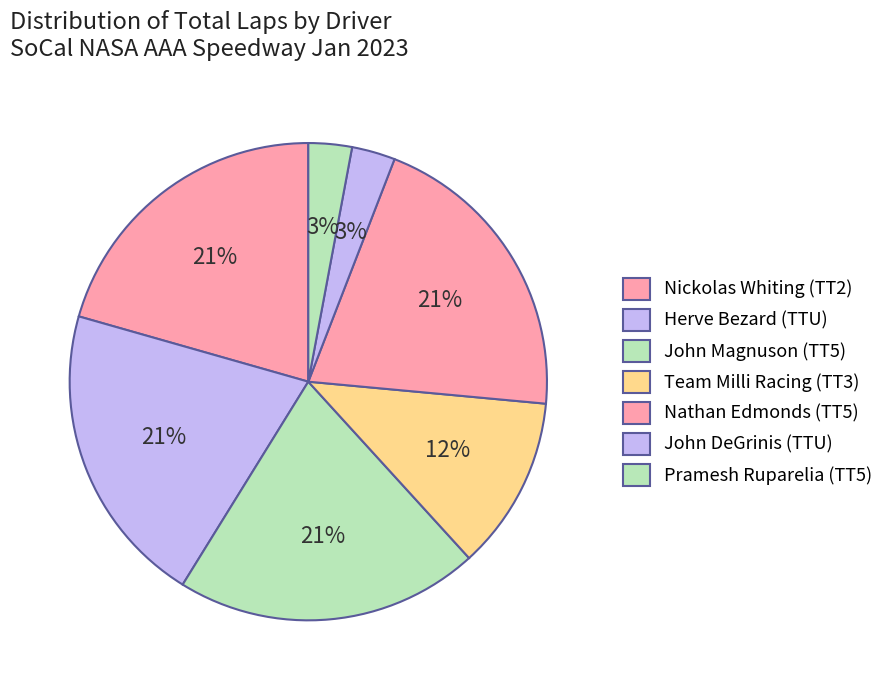

What is the largest slice in the pie chart?

Nickolas Whiting (TT2)